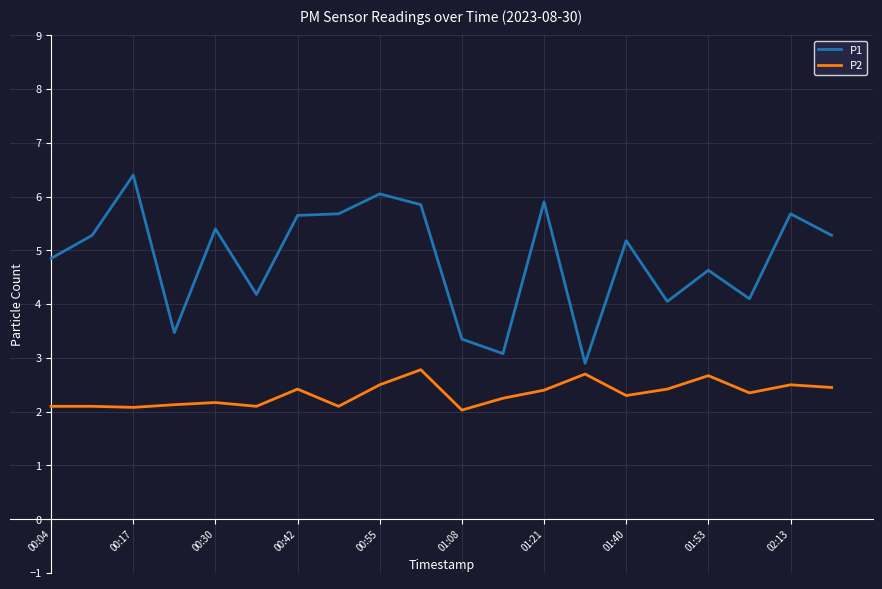

True or false: P1 and P2 intersect in this chart.

False